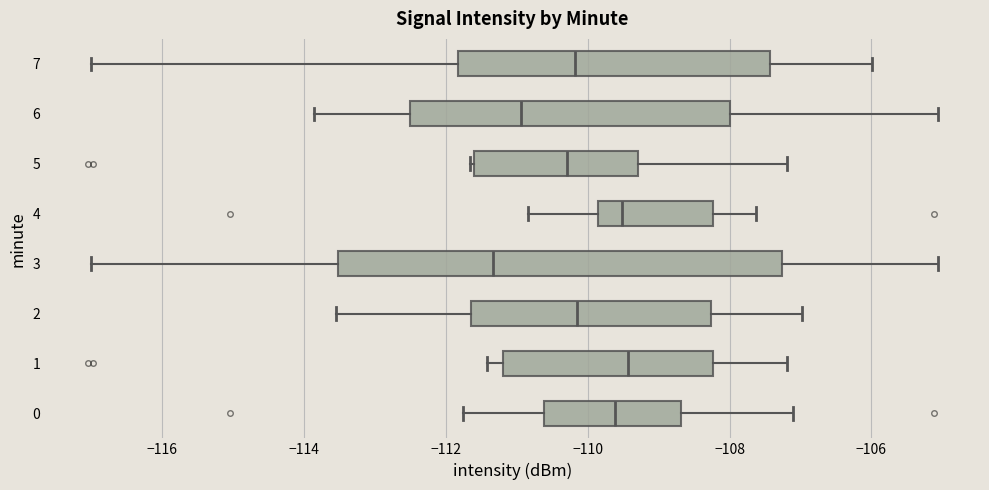

Which box has the furthest to the left median line?

3